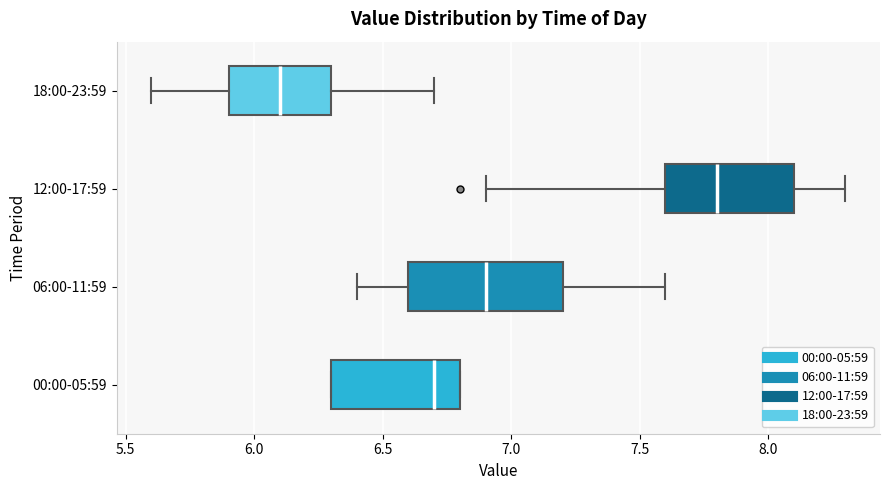

Where is the left edge of the box for 06:00-11:59 on the x-axis? The values are not printed on the chart, so give them approximately, as read against the axis.

6.6